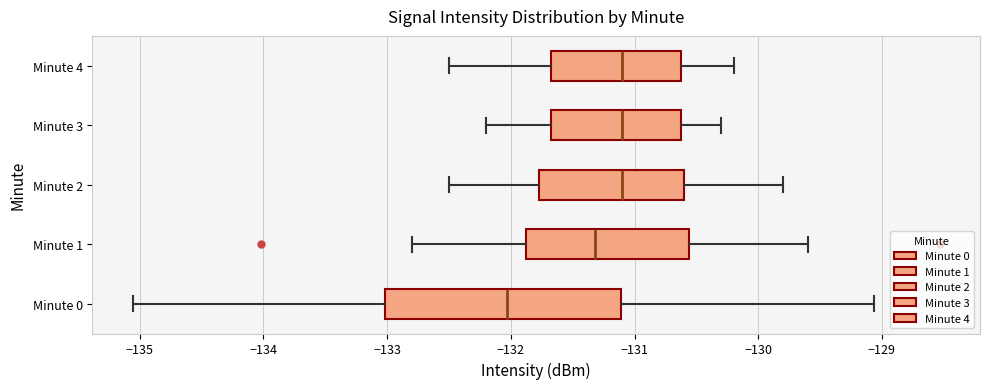

Comparing the boxes themselves (not the whiskers), which one is the widest?

Minute 0